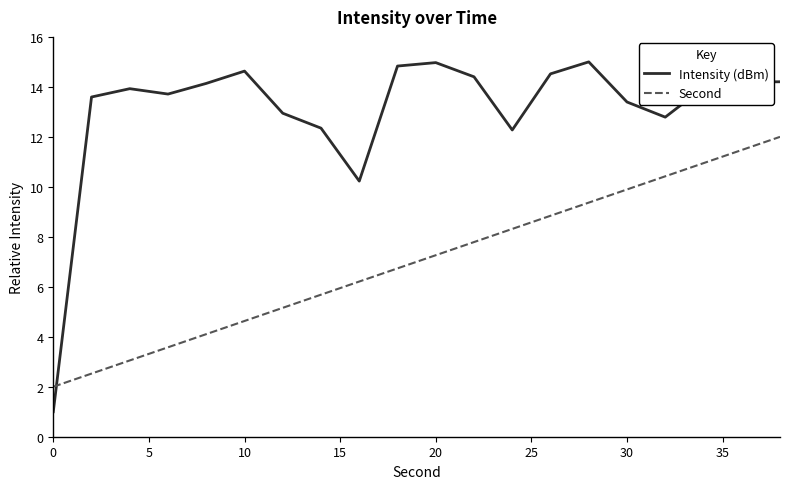

Which series has the widest spread of values?

Intensity (dBm)